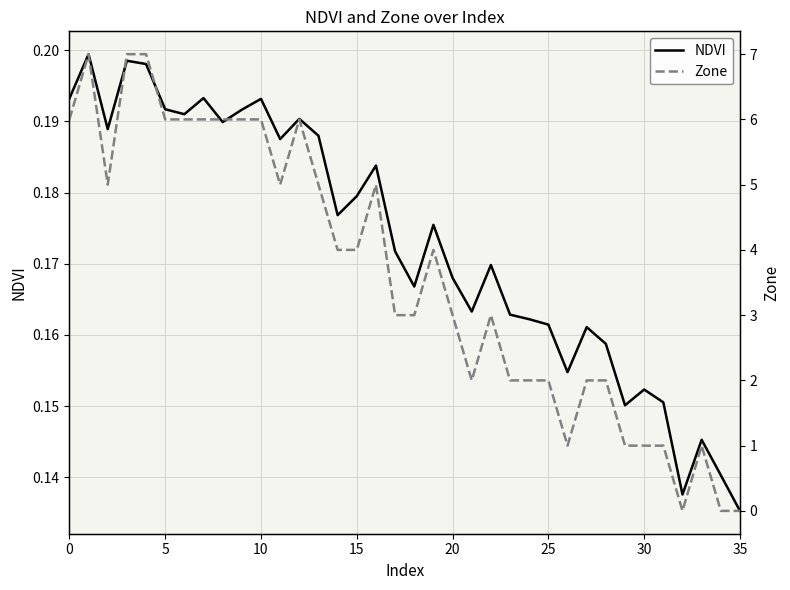

Which category has the lowest value in the NDVI series?

35